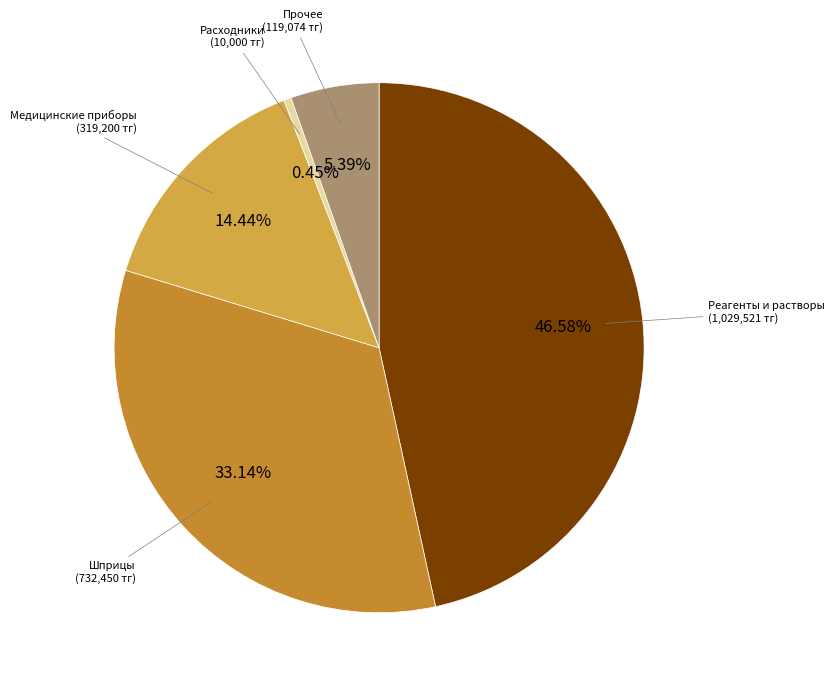

How many segments does this pie chart have?

5